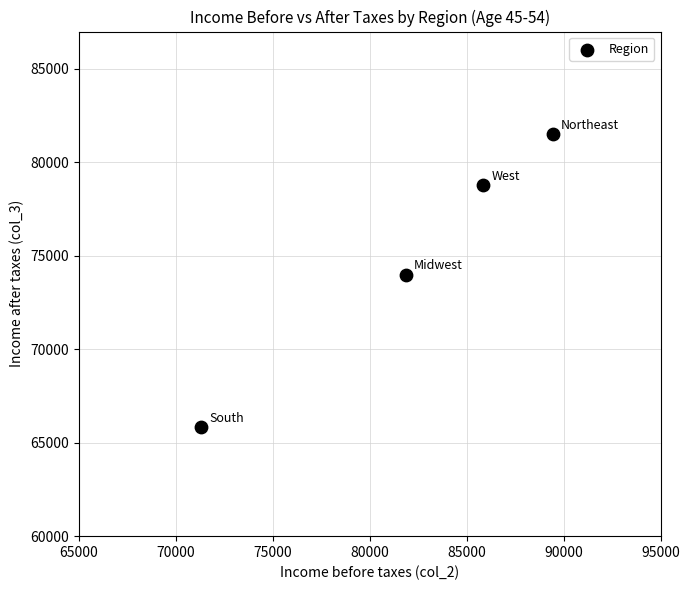

What is the range of X values (max minus min)?

18110